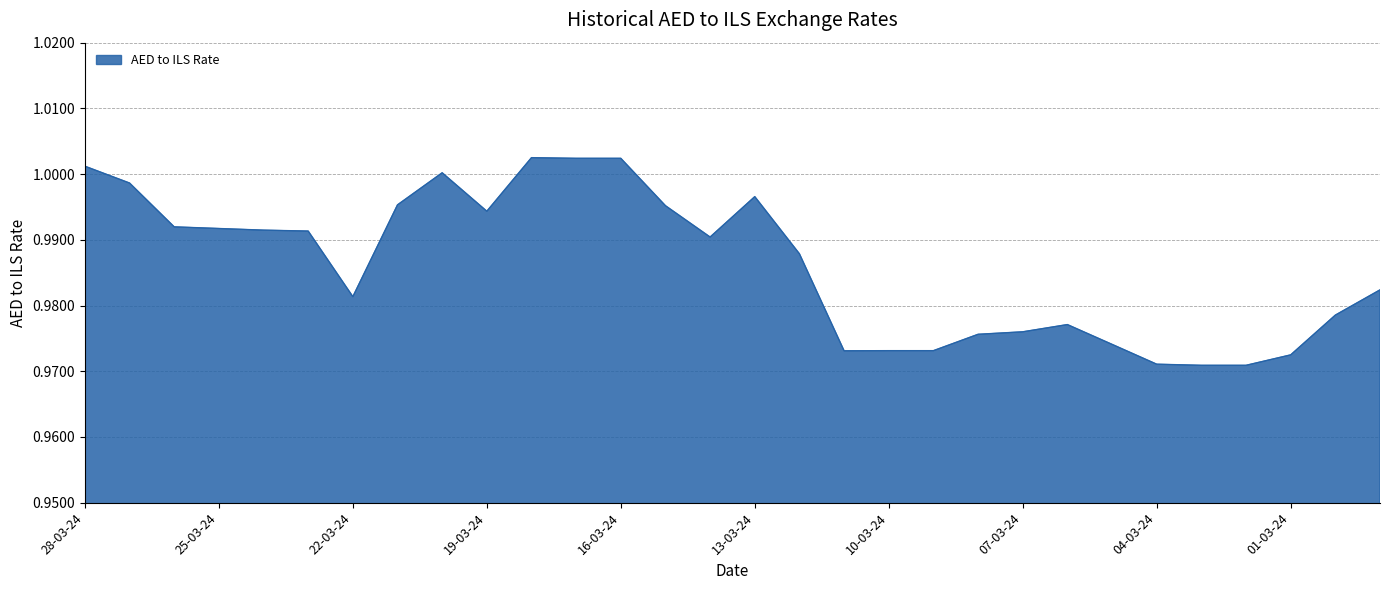

What is the maximum value shown in the chart?

1.0